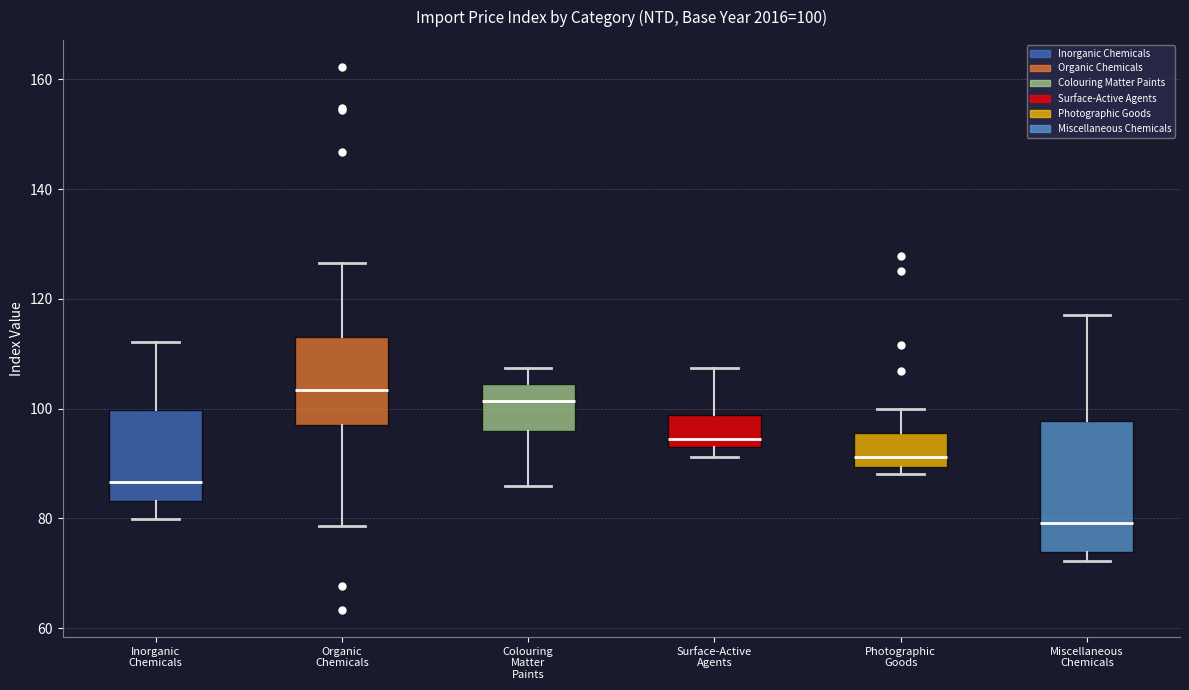

Which box's median line is the lowest?

Miscellaneous Chemicals